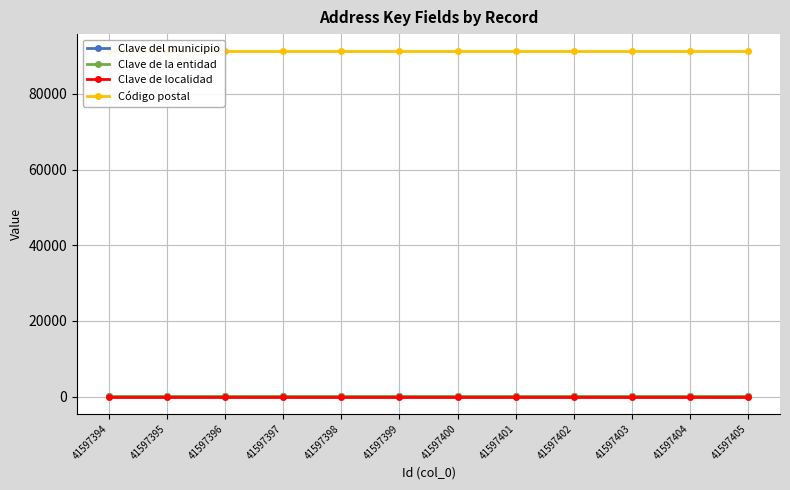

Is it true that Clave del municipio equals 182 at 41597399?

True